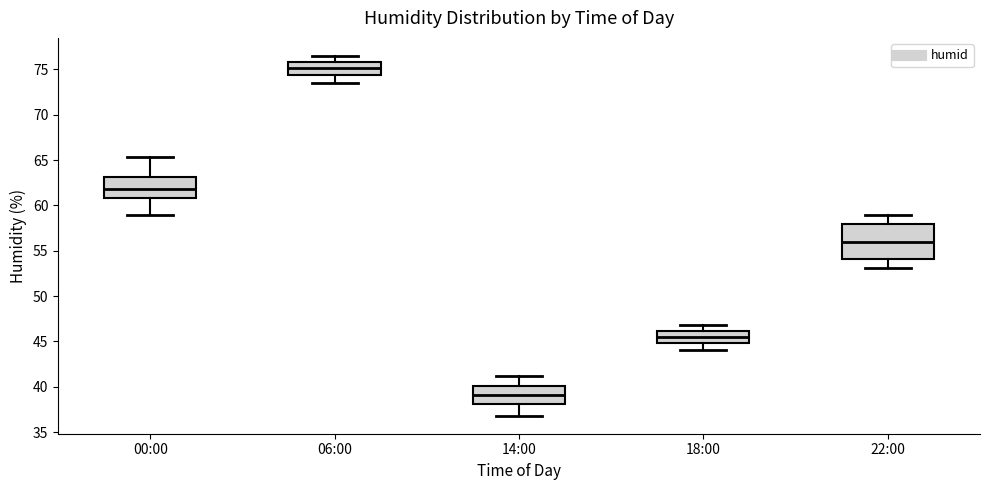

Which box's median line is the lowest?

14:00